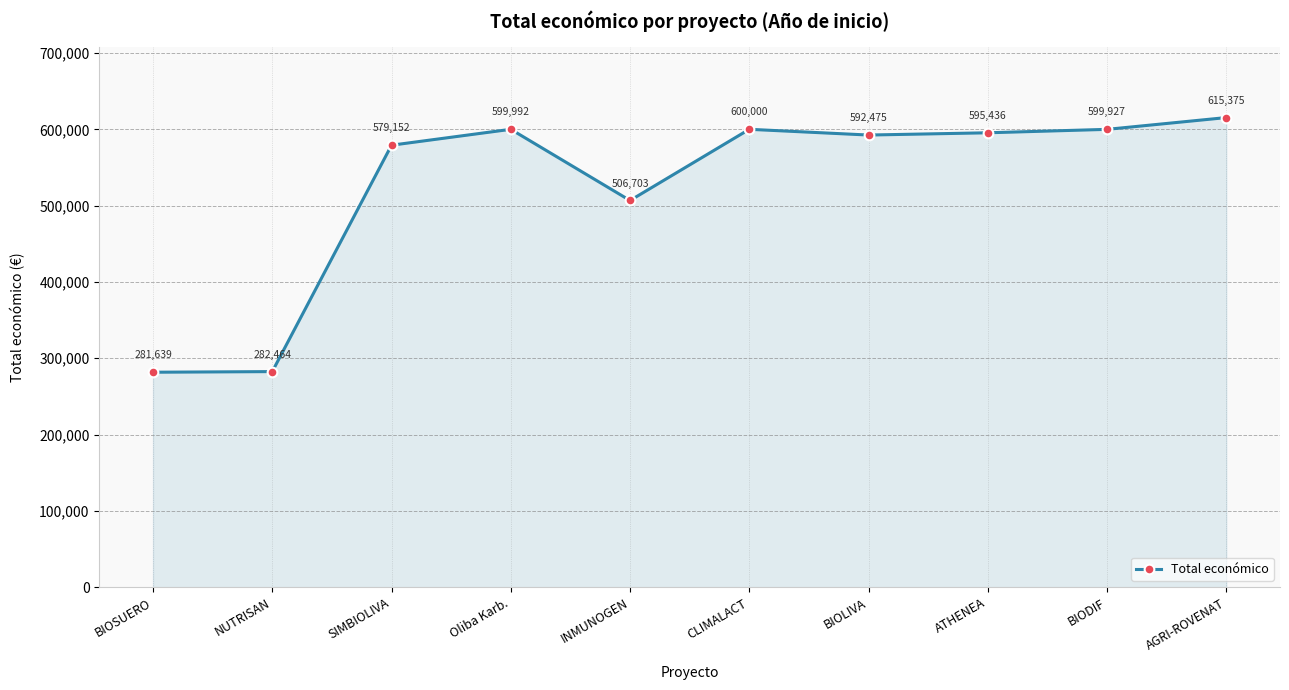

Is it true that the value at NUTRISAN is 167525?

False